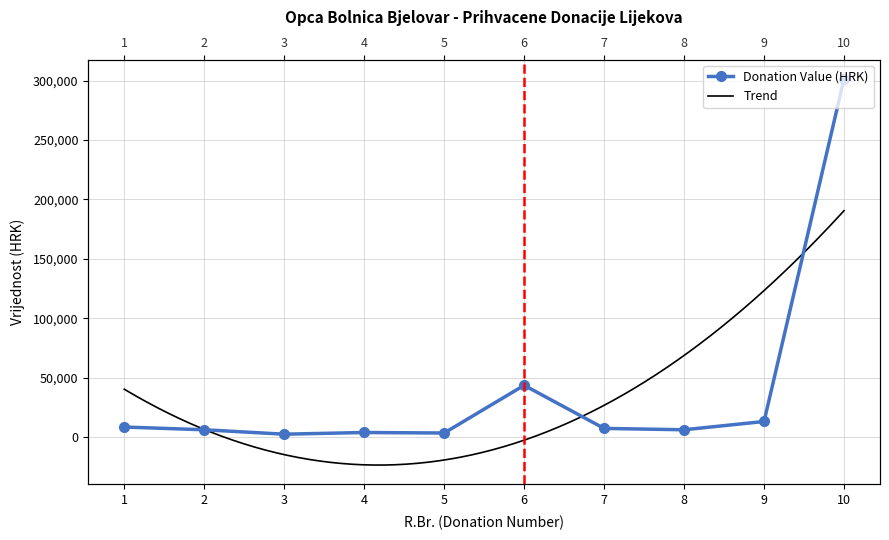

What is the sum of all values?

394983.2